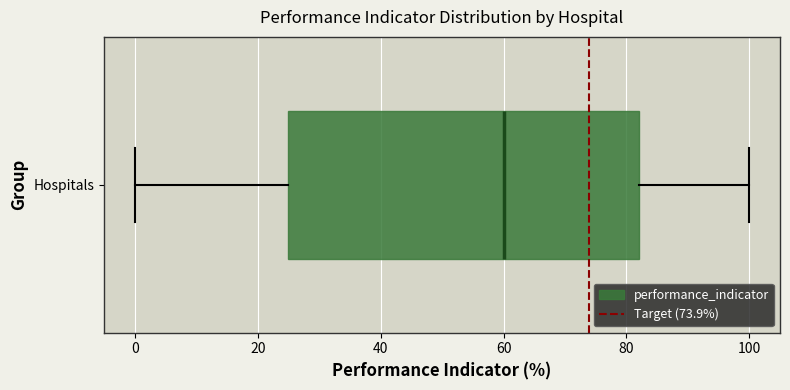

Where does the median line of the box for Hospitals sit on the x-axis? The values are not printed on the chart, so give them approximately, as read against the axis.

60